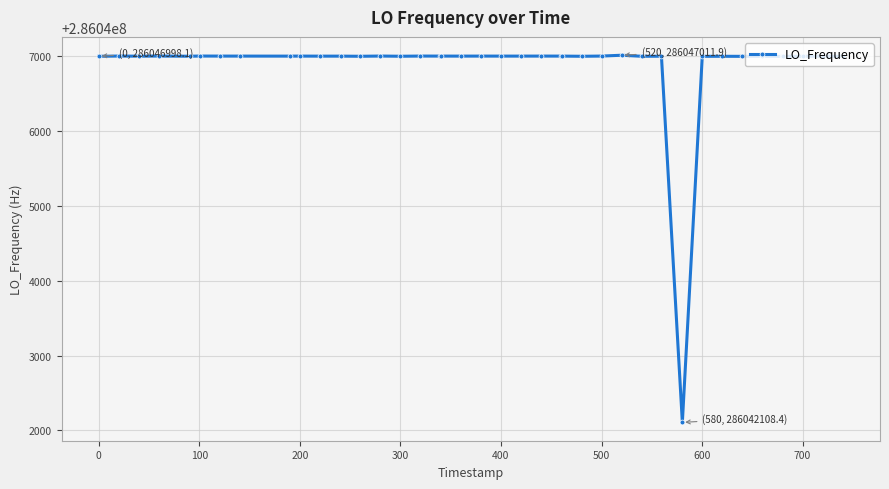

What is the value of the 27th point from the left?

286047001.0